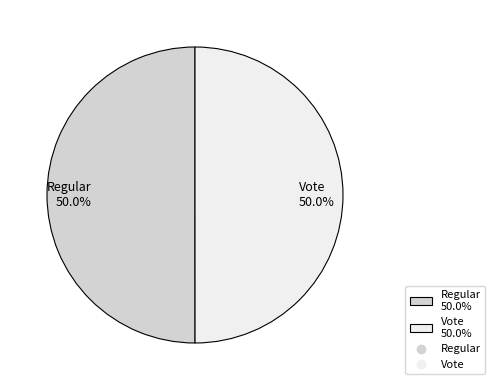

What is the ratio of the value at Vote 50.0% to the value at Regular 50.0%?

1.0